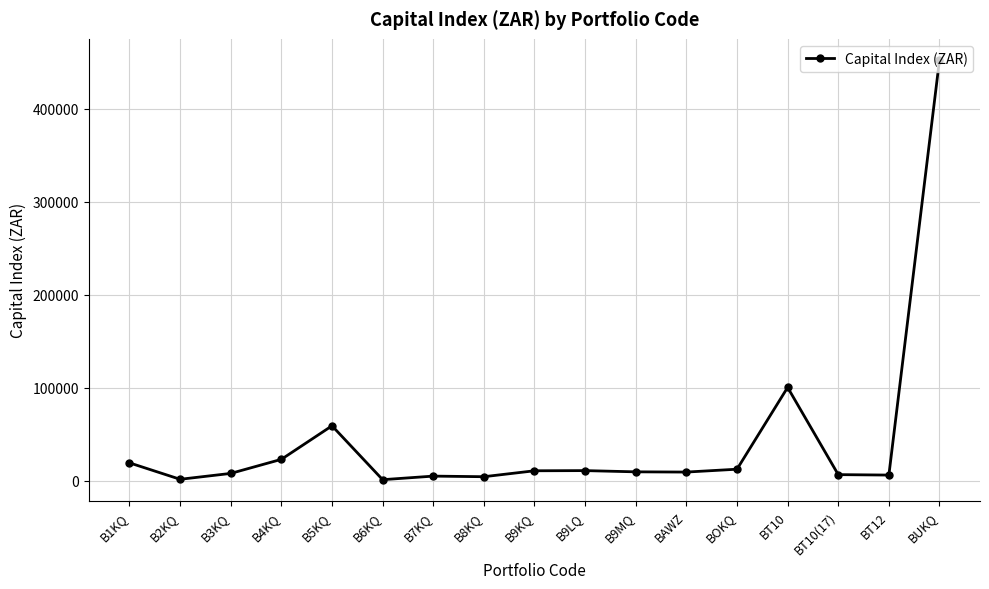

Where is the first local minimum?

B2KQ